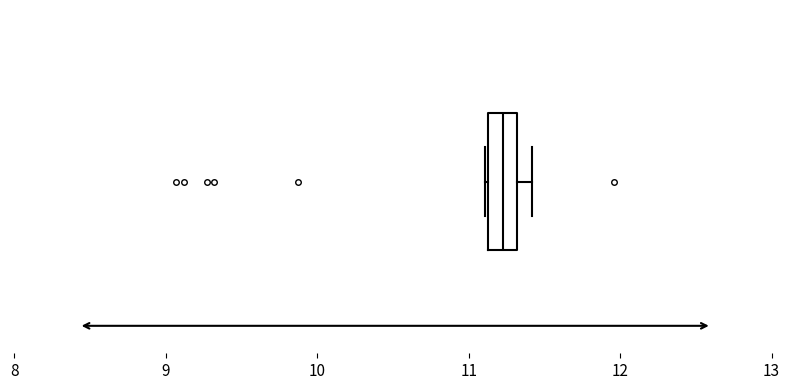

Transcribe this box plot: give where the median line is, the range the box spans, and where the two whiskers end, as read against the x-axis. The values are not printed on the chart, so give them approximately, as read against the axis.

median 11.2, box 11.1 to 11.3, whiskers 11.1 to 11.4